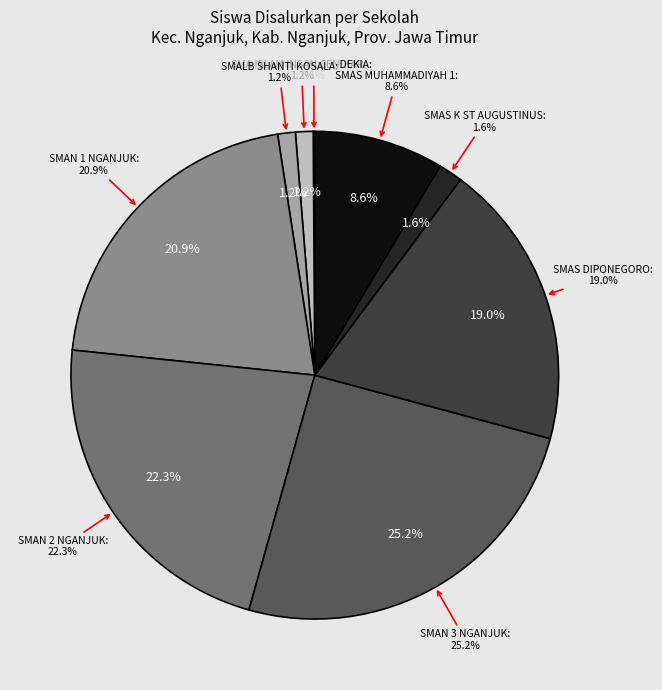

Which category has the biggest portion of the pie?

SMAN 3 NGANJUK